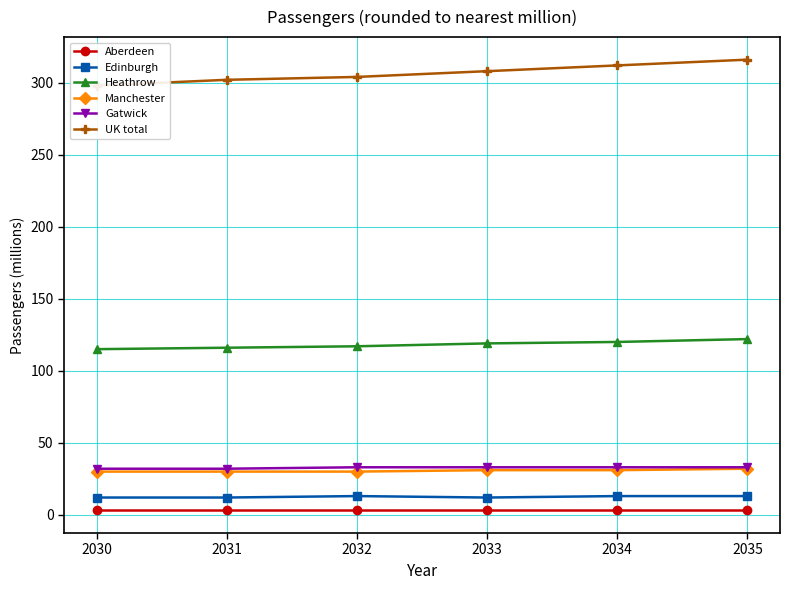

What is the value of the Manchester point at the 1st from the left?

30